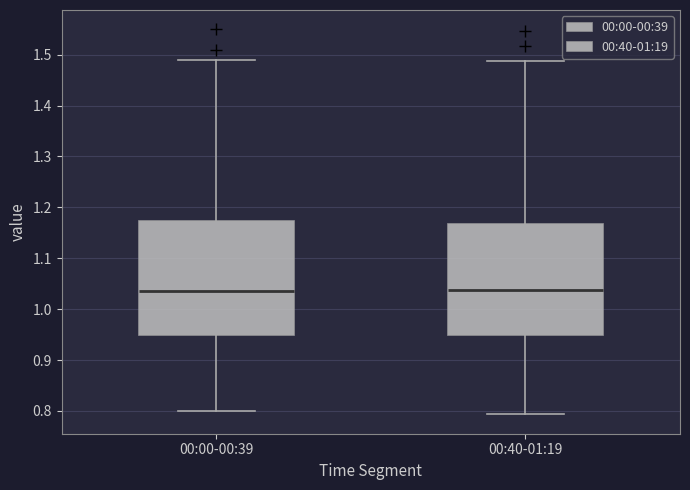

Where is the lower edge of the box for 00:00-00:39 on the y-axis? The values are not printed on the chart, so give them approximately, as read against the axis.

0.95